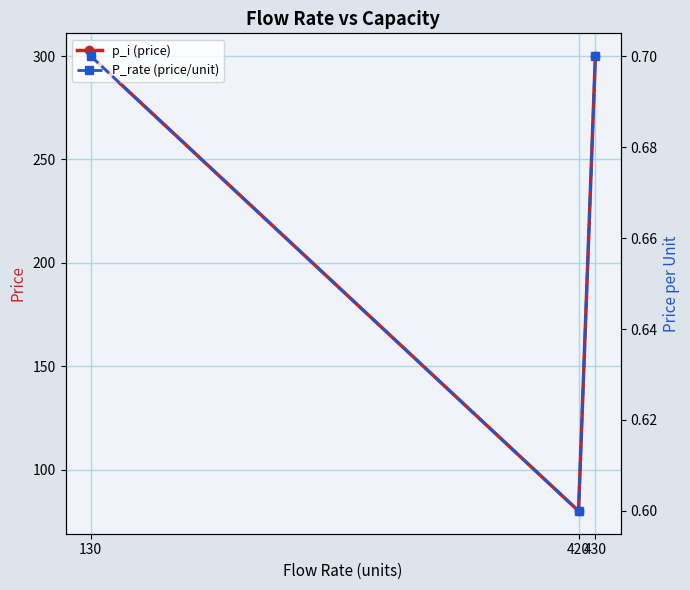

What is the average value of the P_rate (price/unit) series?

0.7